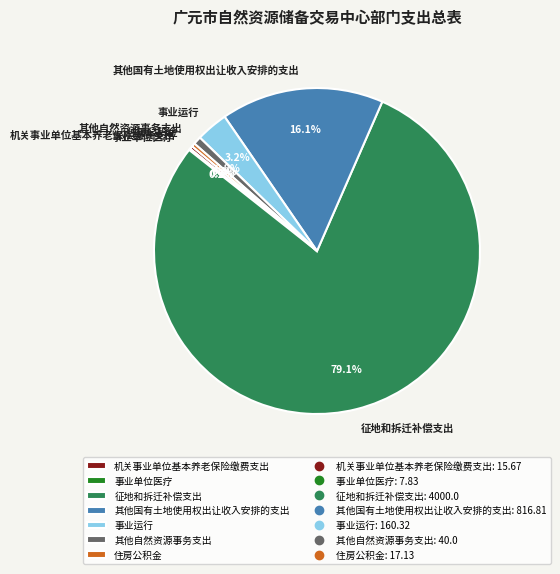

To the nearest percent, what is the difference between the largest and smallest slice percentages?

79%